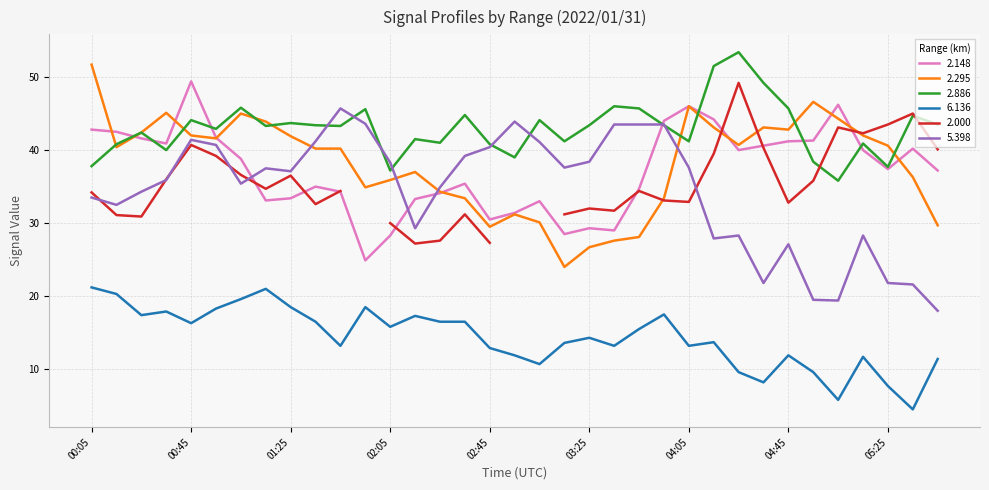

Which series ends up on top after the final intersection of 2.295 and 2.886?

2.886